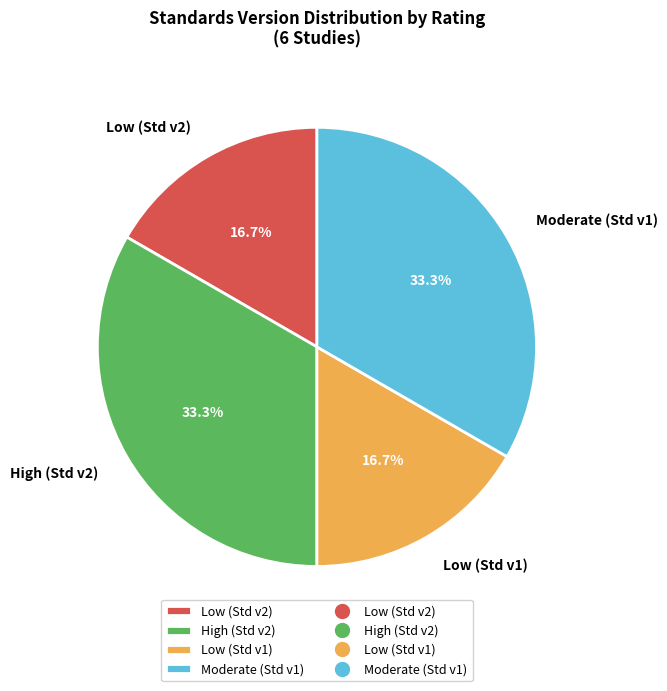

Does Moderate (Std v1) account for over 50% of the chart?

No